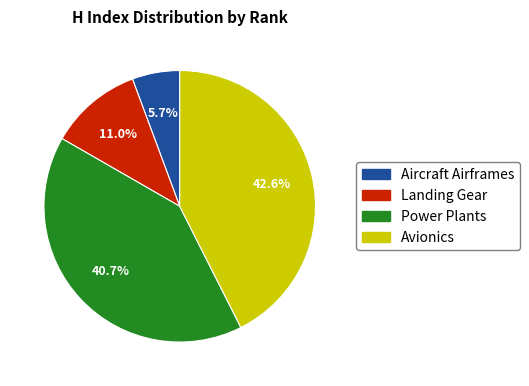

Is there a majority slice in this chart?

No